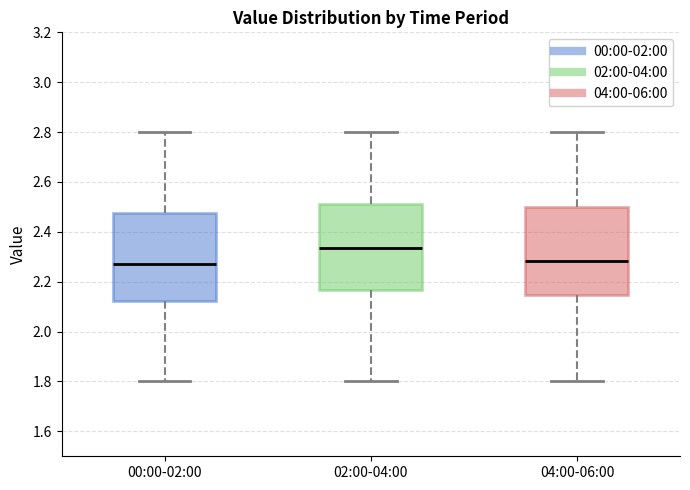

Reading left to right, read every box against the y-axis: the position of its median line, the range the box covers, and the ends of its whiskers. The values are not printed on the chart, so give them approximately, as read against the axis.

00:00-02:00: median 2.28, box 2.12 to 2.48, whiskers 1.80 to 2.80
02:00-04:00: median 2.34, box 2.16 to 2.52, whiskers 1.80 to 2.80
04:00-06:00: median 2.28, box 2.14 to 2.50, whiskers 1.80 to 2.80